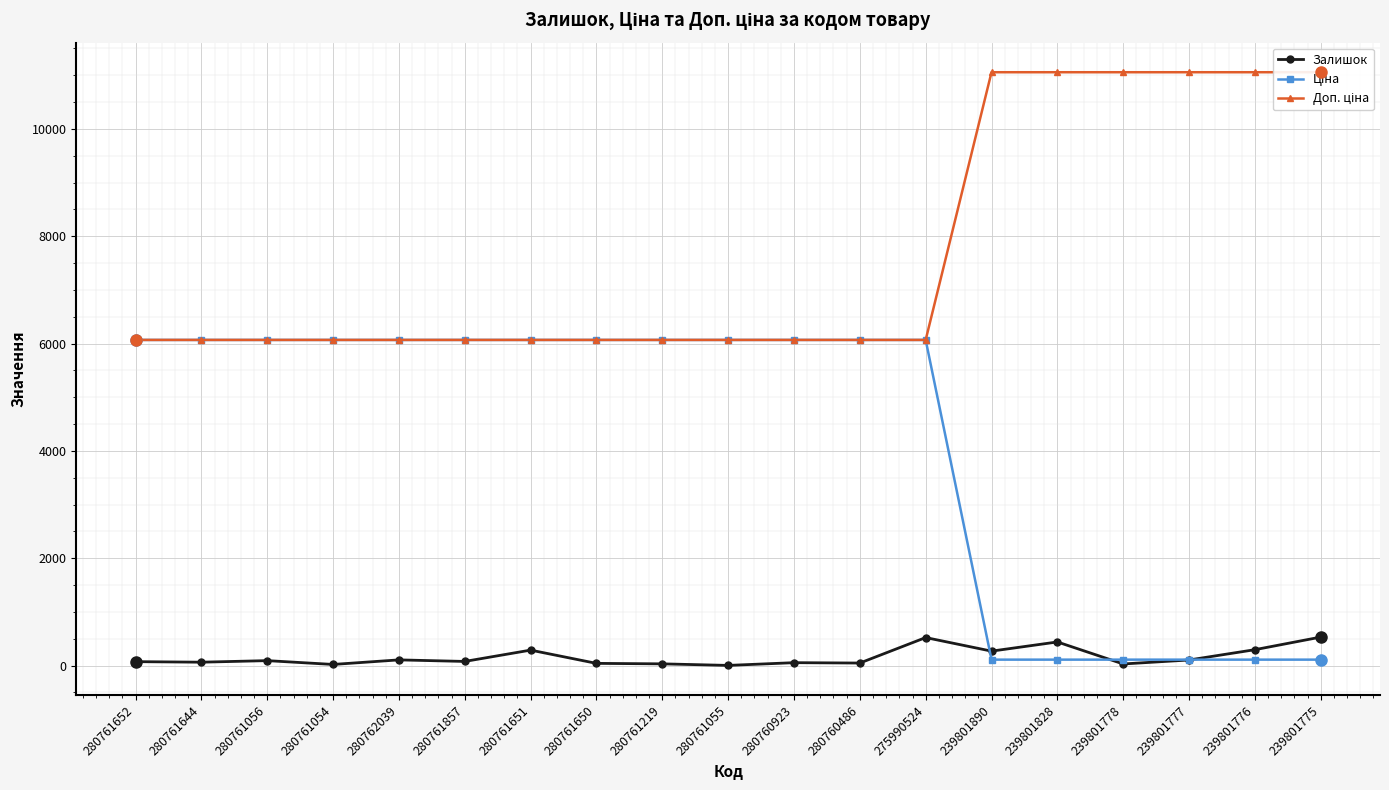

At which category does the chart reach its minimum across all series?

280761055